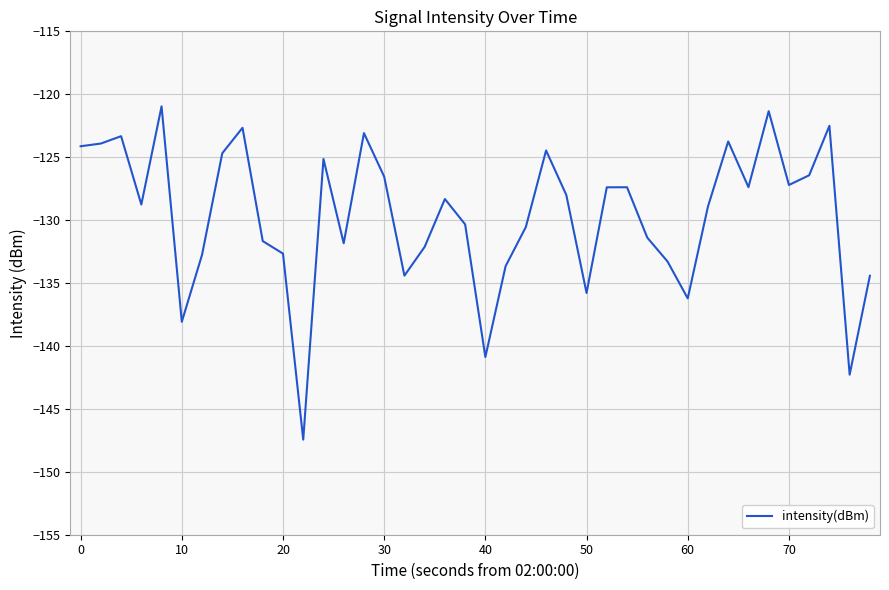

How many series are shown in this chart?

1